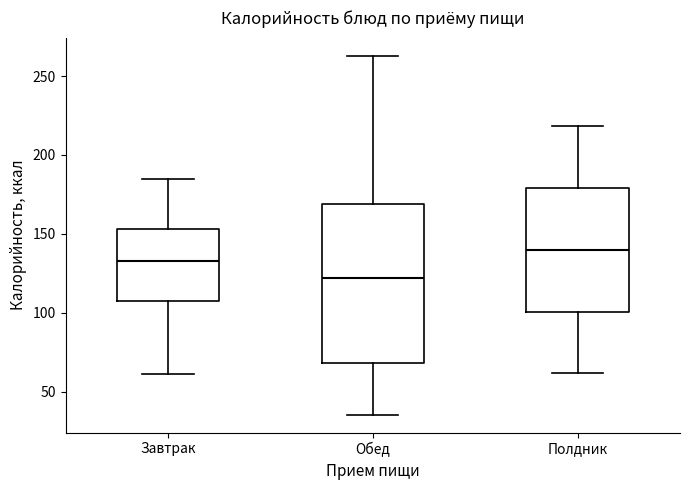

Where is the lower edge of the box for Завтрак on the y-axis? The values are not printed on the chart, so give them approximately, as read against the axis.

110